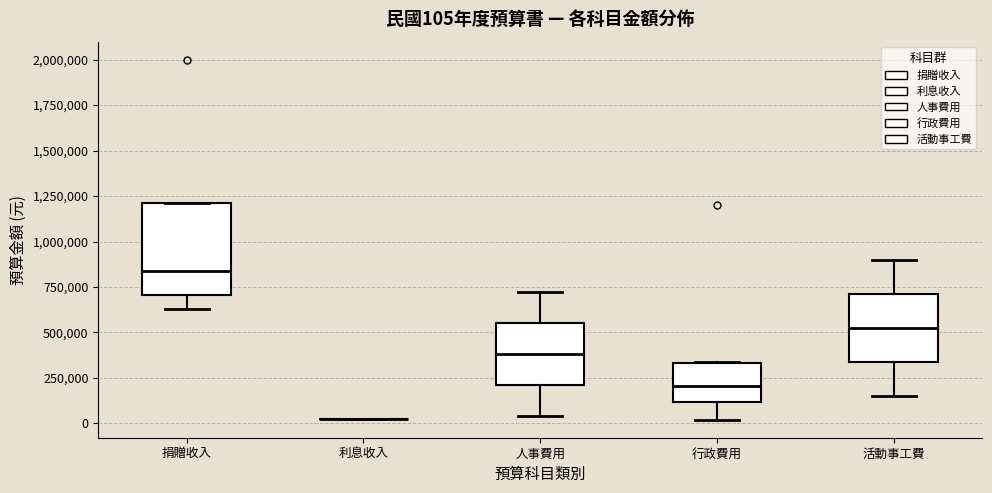

Which box is the tallest, from its lower edge to its upper edge?

捐贈收入